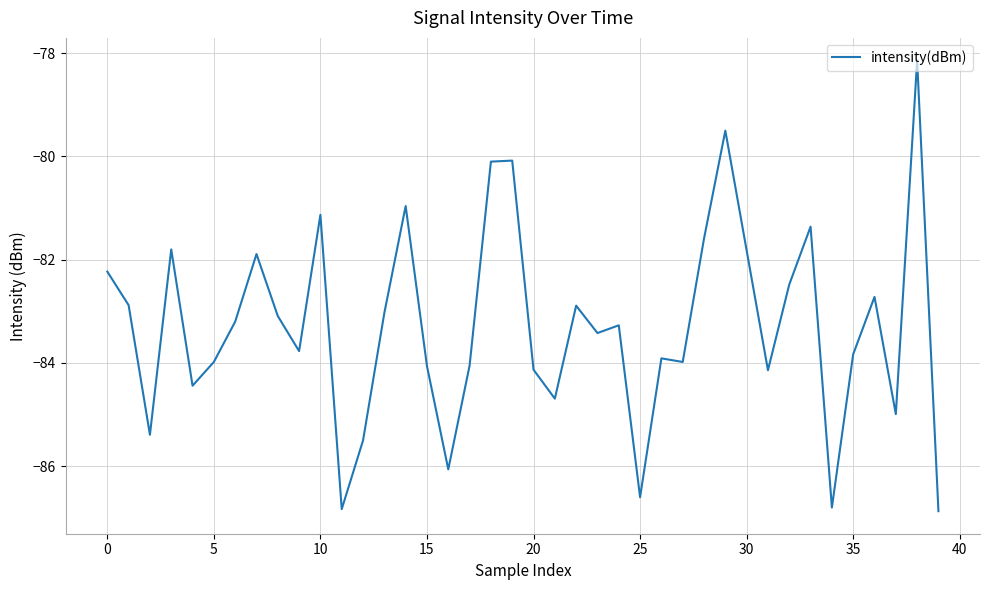

What is the minimum value shown in the chart?

-86.9